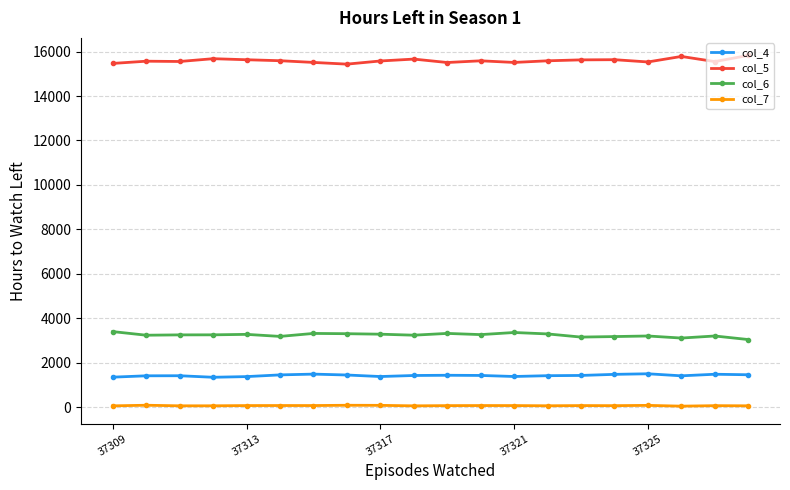

List the series in order of their peak value, lowest first.

col_7, col_4, col_6, col_5